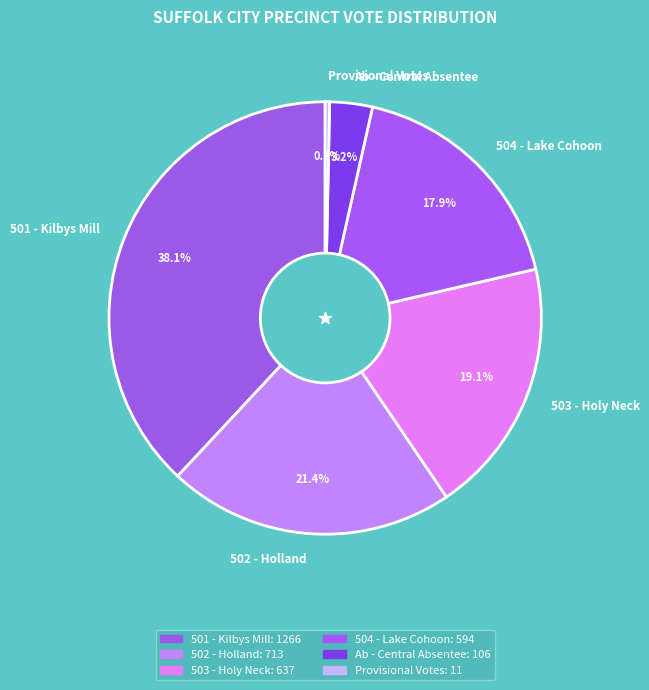

To the nearest percent, what percentage of the pie is 501 - Kilbys Mill?

38%